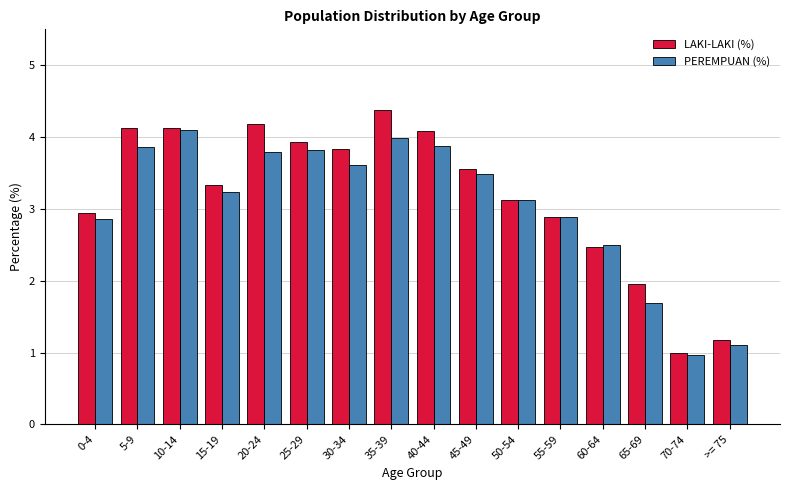

Where does the LAKI-LAKI (%) series first go above 3?

5-9